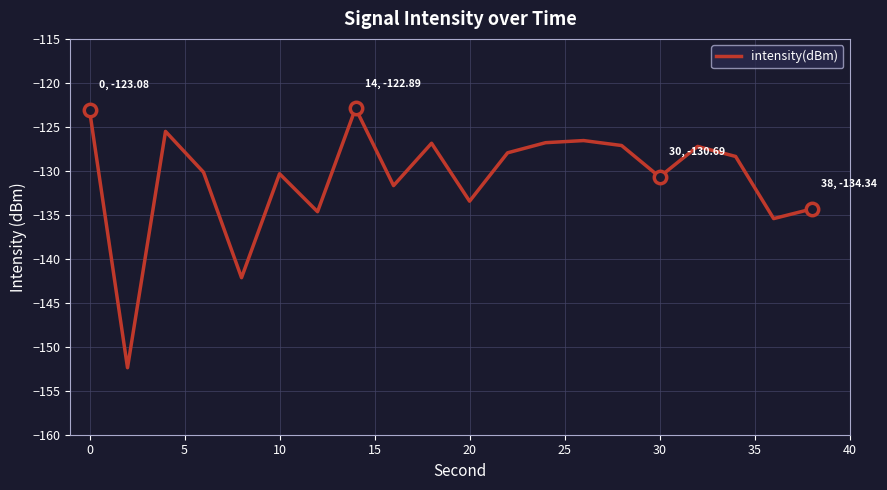

What is the minimum value shown in the chart?

-152.4